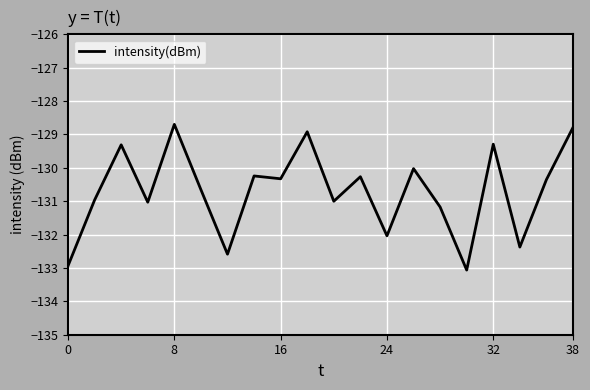

What is the sum of all values?

-2614.0